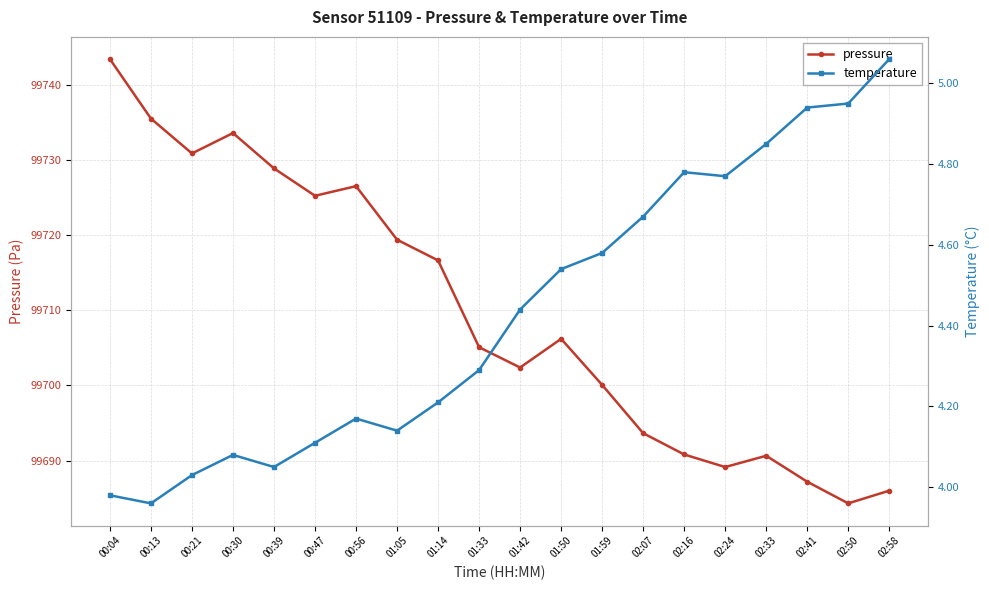

How many data points in temperature are above 4?

18